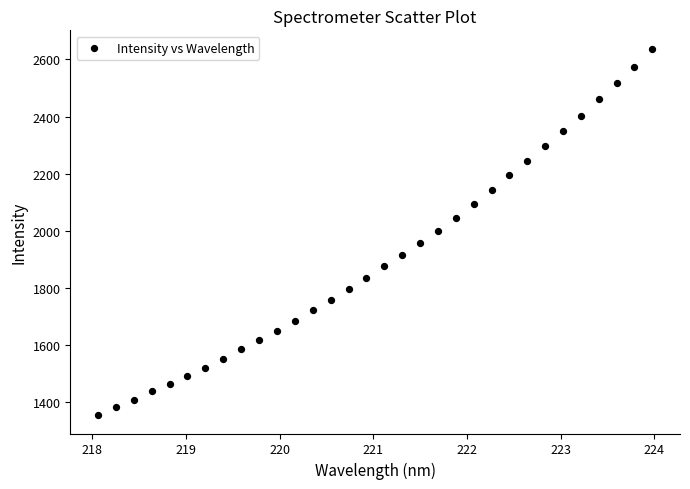

What is the range of Y values (max minus min)?

1283.5